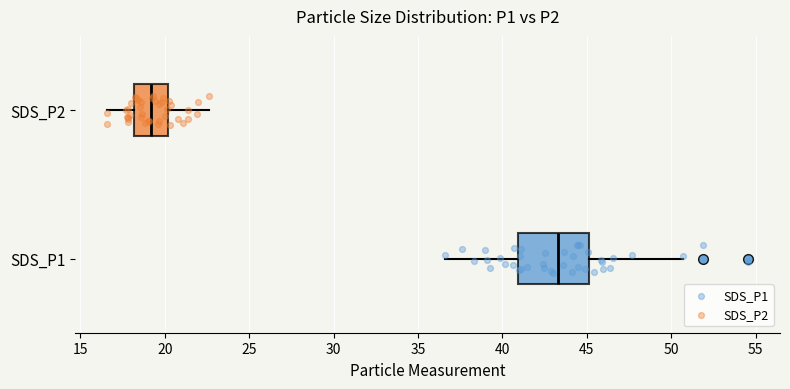

Which box has the furthest to the right median line?

SDS_P1